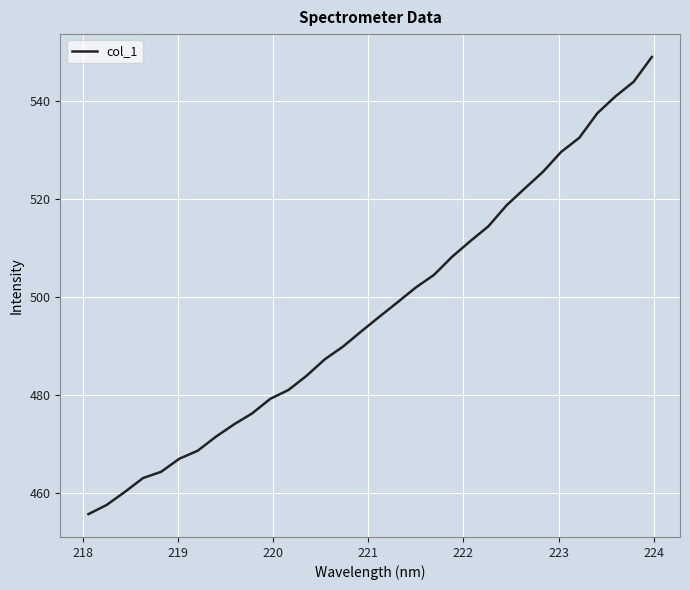

What is the smallest value displayed?

455.7